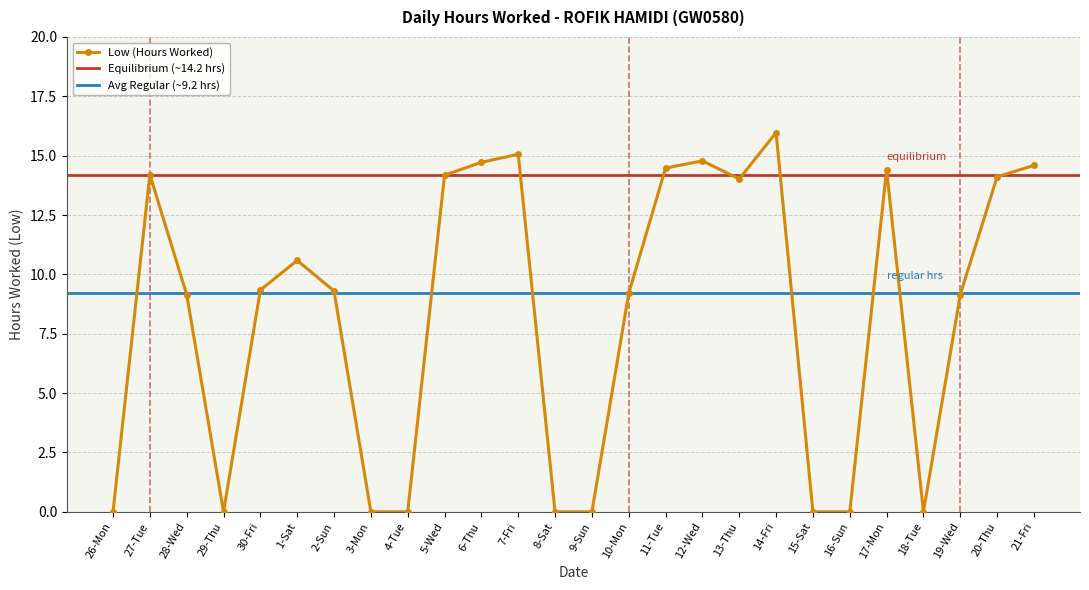

What is the change in value from 7-Fri to 16-Sun?

-15.1